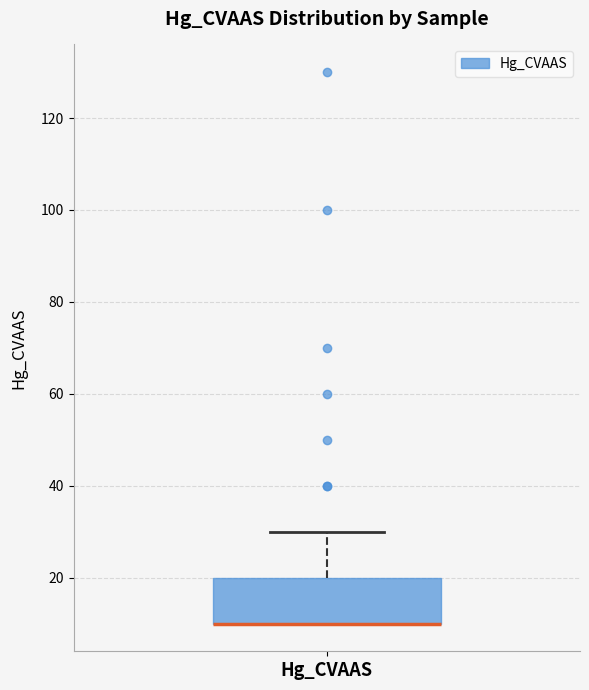

Where is the lower edge of the box for Hg_CVAAS on the y-axis? The values are not printed on the chart, so give them approximately, as read against the axis.

10